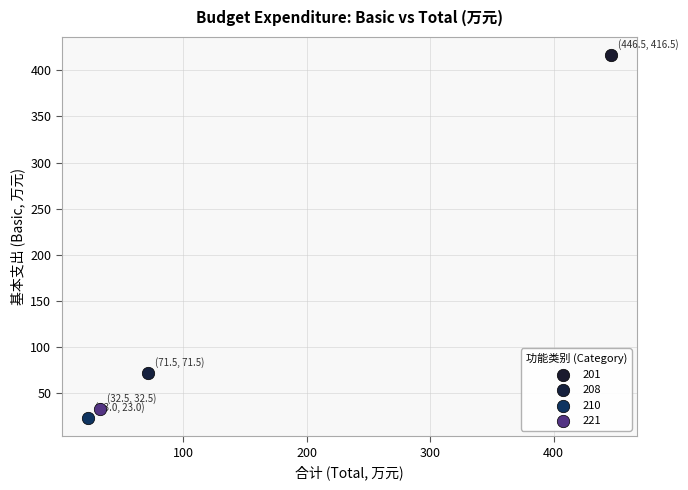

What are all the series names shown in the legend?

201, 208, 210, 221